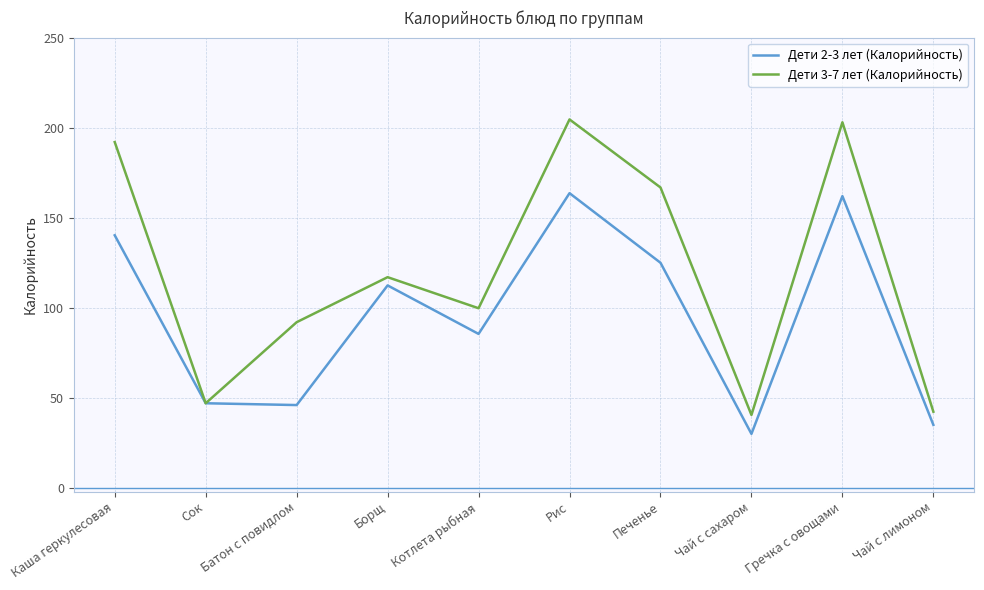

What are all the series names shown in the legend?

Дети 2-3 лет (Калорийность), Дети 3-7 лет (Калорийность)